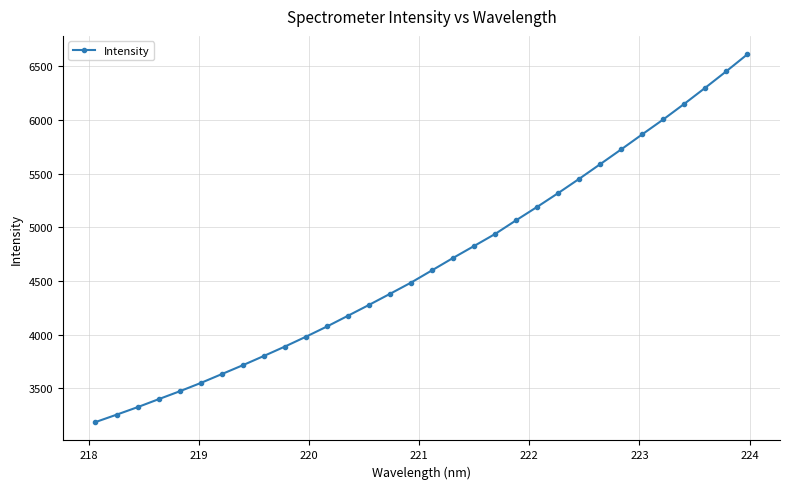

What is the difference between the second highest and second lowest values?

3200.7